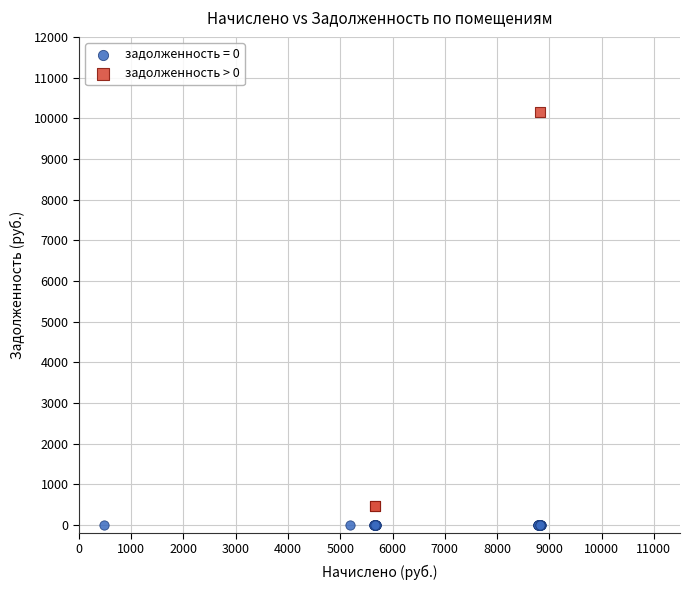

Which series contains the highest Y value?

задолженность > 0